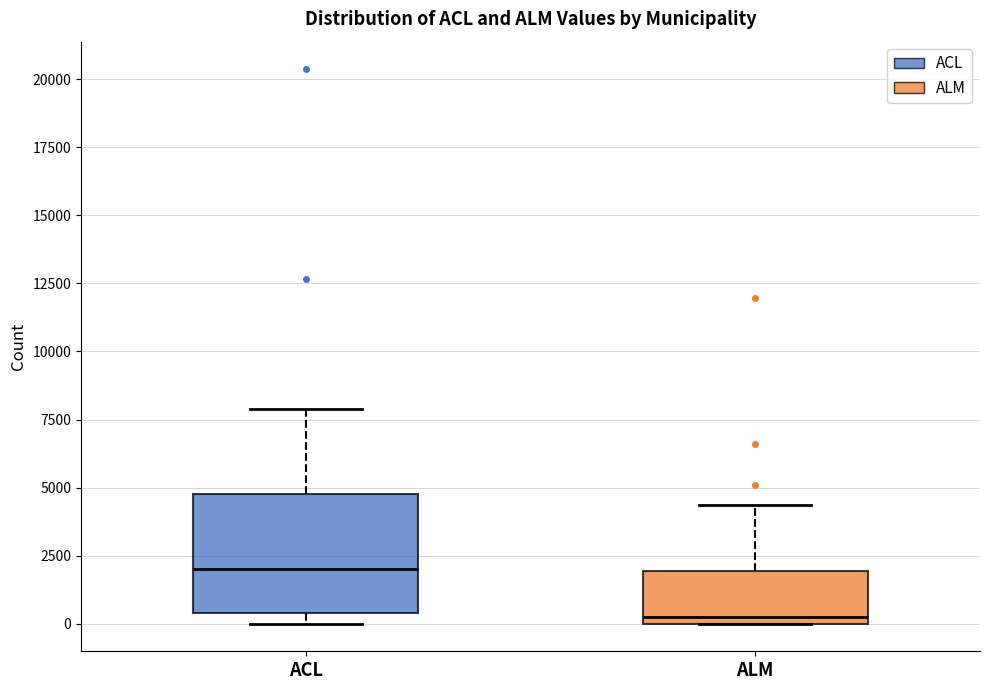

Reading left to right, read every box against the y-axis: the position of its median line, the range the box covers, and the ends of its whiskers. The values are not printed on the chart, so give them approximately, as read against the axis.

ACL: median 2000, box 500 to 4500, whiskers 0 to 8000
ALM: median 500, box 0 to 2000, whiskers 0 to 4500